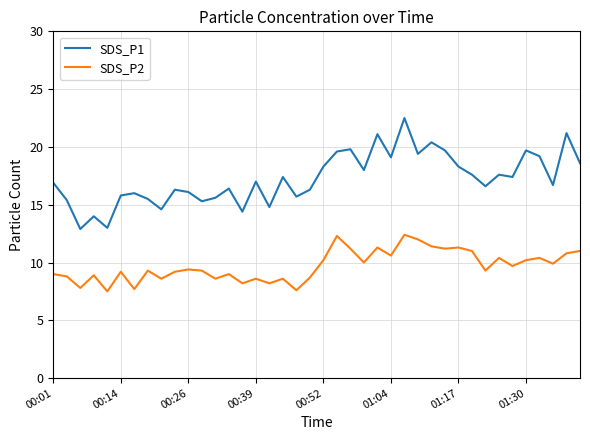

True or false: SDS_P2 and SDS_P1 cross at least once.

False